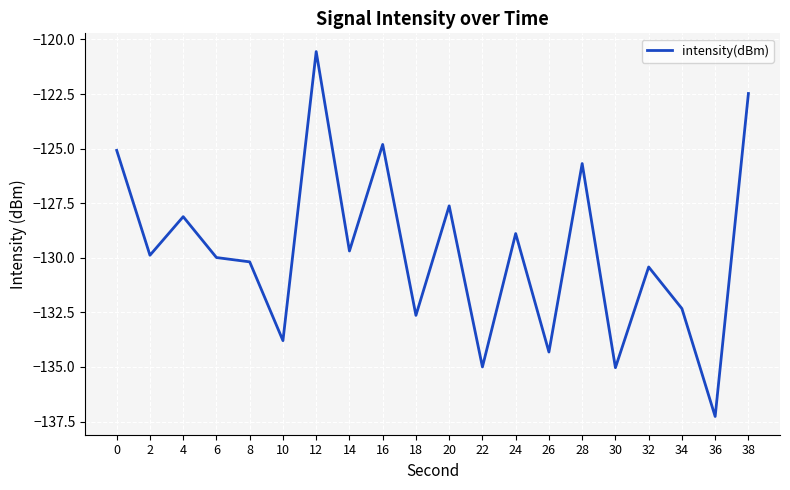

Where is the first local maximum?

4